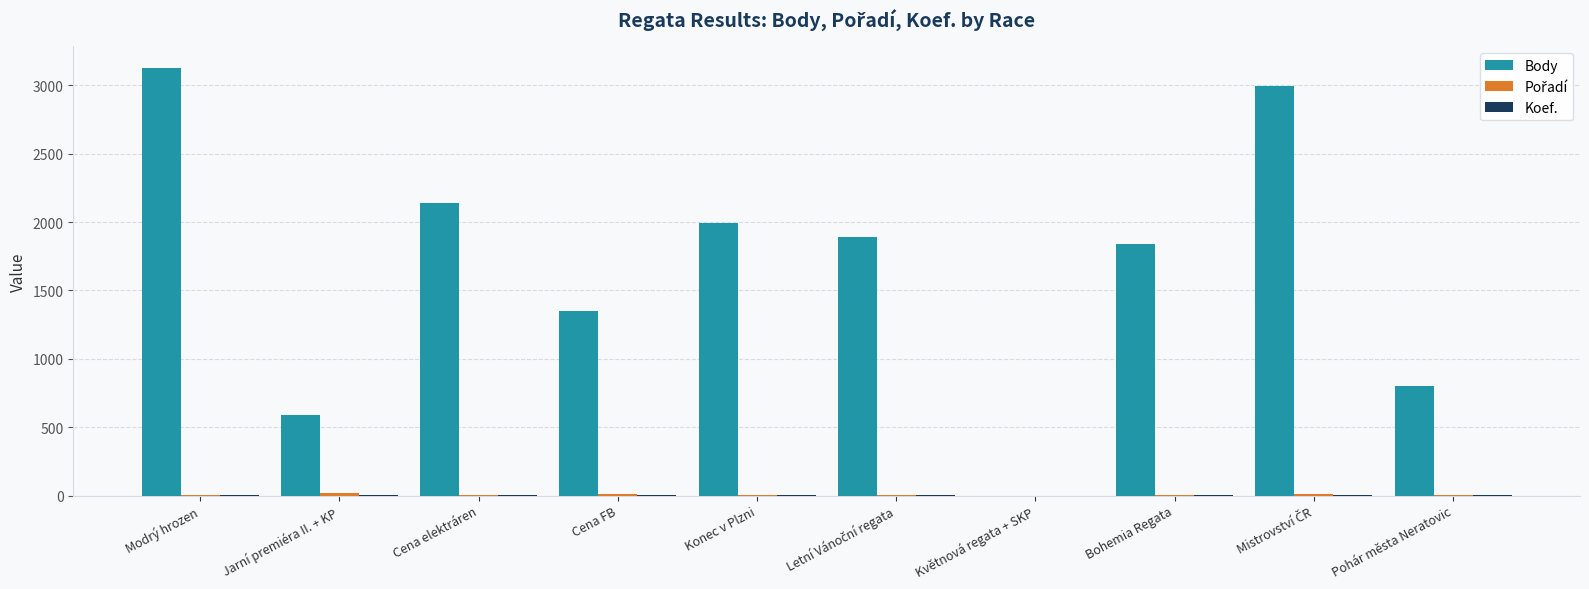

Which category has the highest value in the Body series?

Modrý hrozen